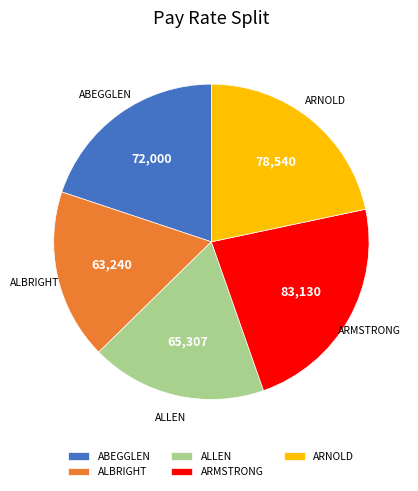

Is it true that ALLEN is 18% of the pie?

True